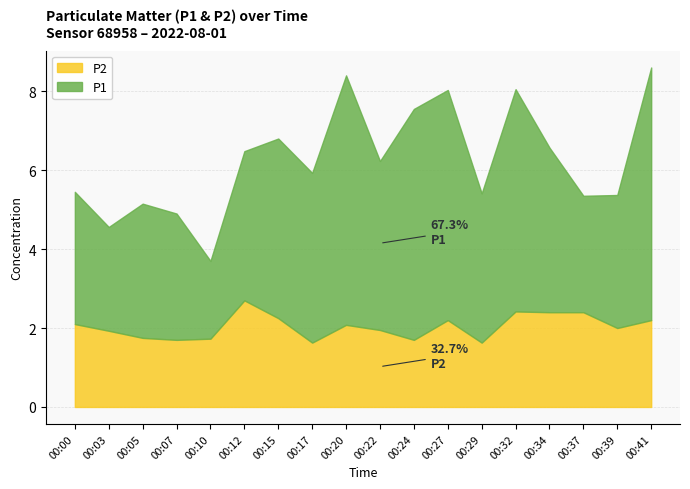

At which label does P1 first exceed 4?

00:15